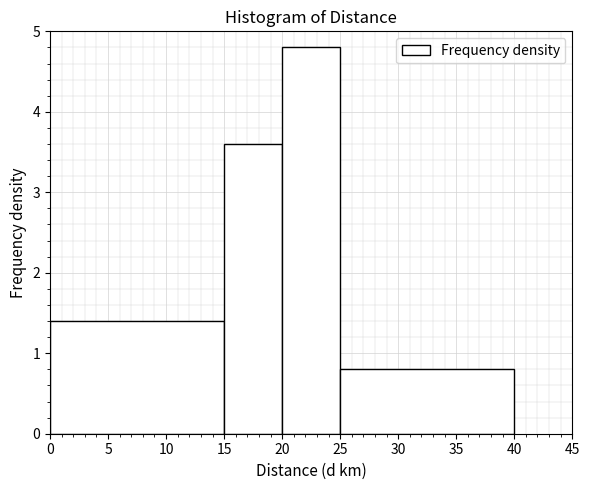

Reading left to right, transcribe this chart: for each bar, give the range it covers on the x-axis and its height. The values are not printed on the chart, so give them approximately, as read against the axis.

0 to 15: 1.4
15 to 20: 3.6
20 to 25: 4.8
25 to 40: 0.8